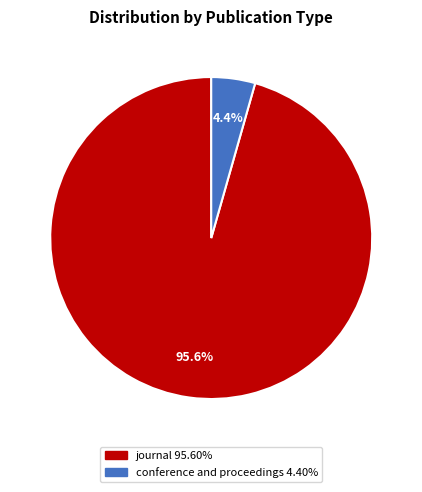

To the nearest percent, what is the difference between the largest and smallest slice percentages?

91%